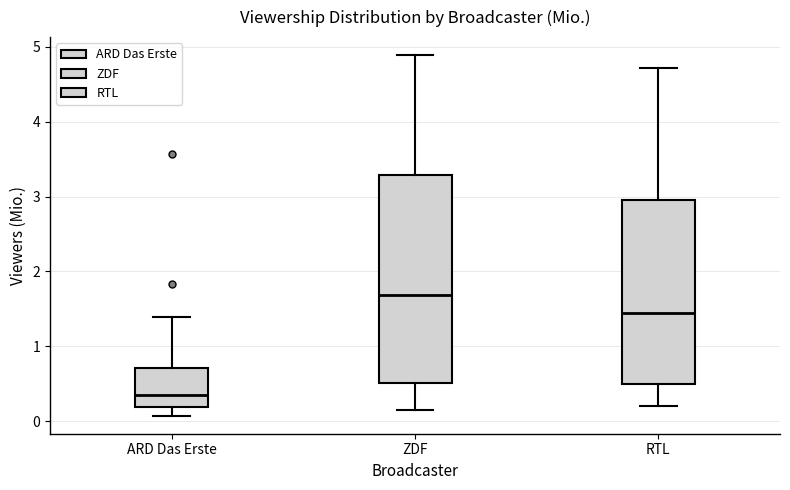

Where is the upper edge of the box for RTL on the y-axis? The values are not printed on the chart, so give them approximately, as read against the axis.

2.9